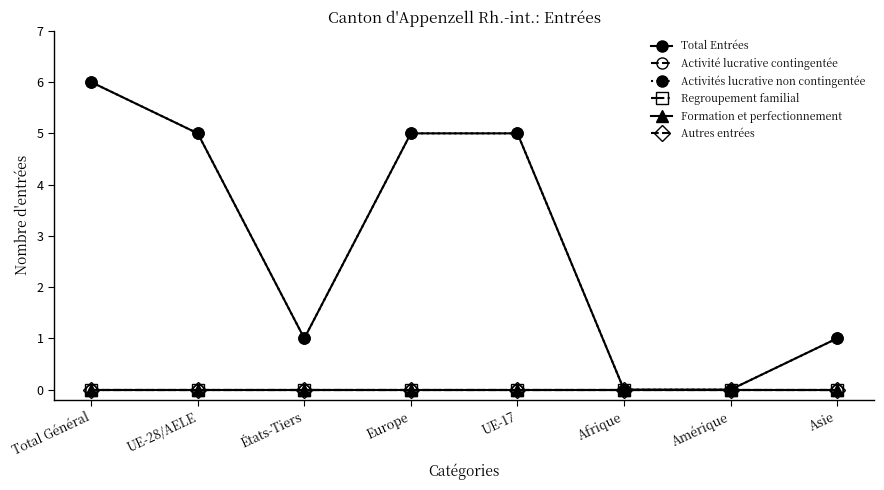

Reading right to left, list all the values displayed in this chart.

Total Entrées: 1	0	0	5	5	1	5	6
Activité lucrative contingentée: 0	0	0	0	0	0	0	0
Activités lucrative non contingentée: 1	0	0	5	5	1	5	6
Regroupement familial: 0	0	0	0	0	0	0	0
Formation et perfectionnement: 0	0	0	0	0	0	0	0
Autres entrées: 0	0	0	0	0	0	0	0